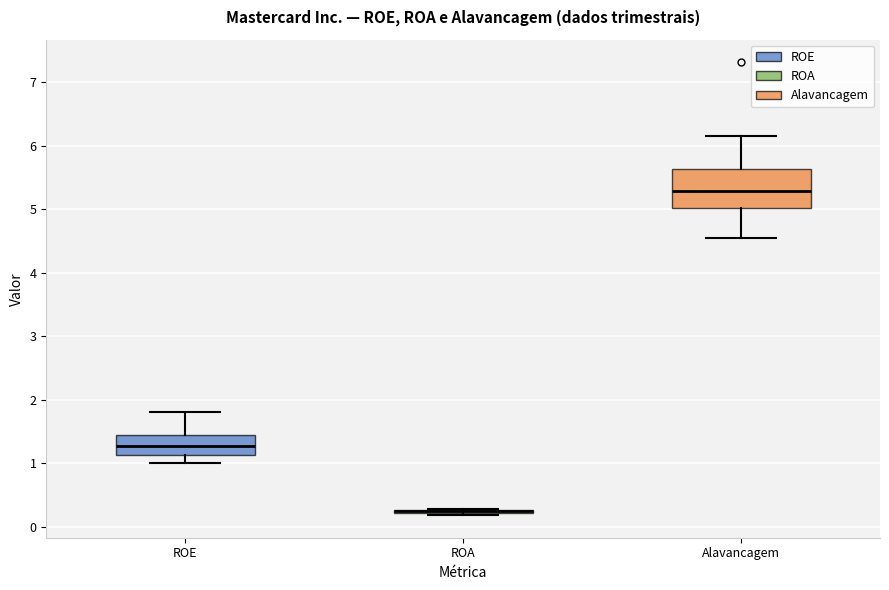

Reading left to right, transcribe this box plot: for each box, give where its median line is, the range the box spans, and where its two whiskers end, as read against the y-axis. The values are not printed on the chart, so give them approximately, as read against the axis.

ROE: median 1.3, box 1.1 to 1.5, whiskers 1.0 to 1.8
ROA: box collapsed to a line at 0.3, whiskers 0.2 to 0.3
Alavancagem: median 5.3, box 5.0 to 5.6, whiskers 4.6 to 6.2